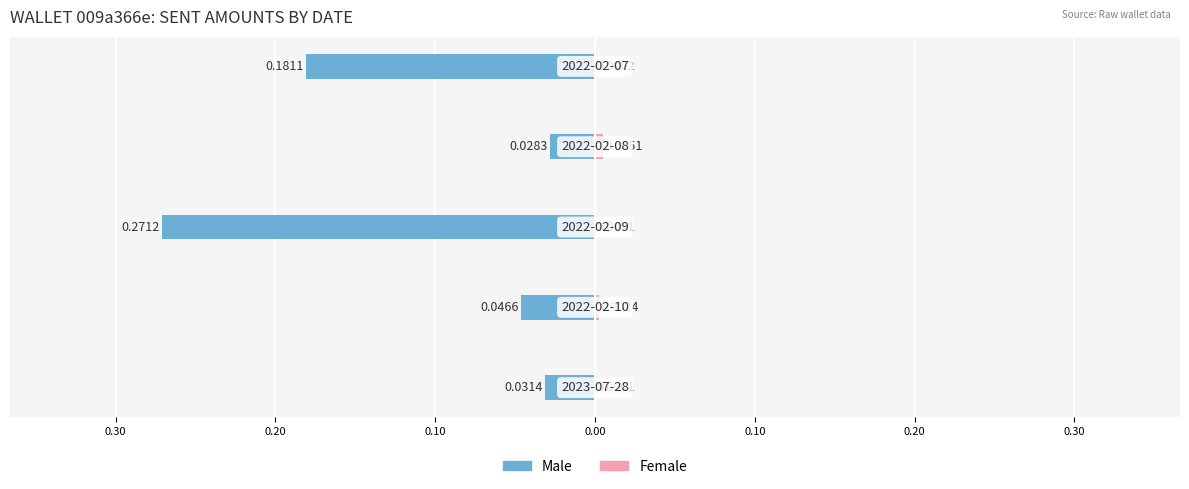

Reading left to right, extract all data points from this chart.

Male: -0.0	-0.0	-0.3	-0.0	-0.2
Female: 0.0	0.0	0.0	0.0	0.0